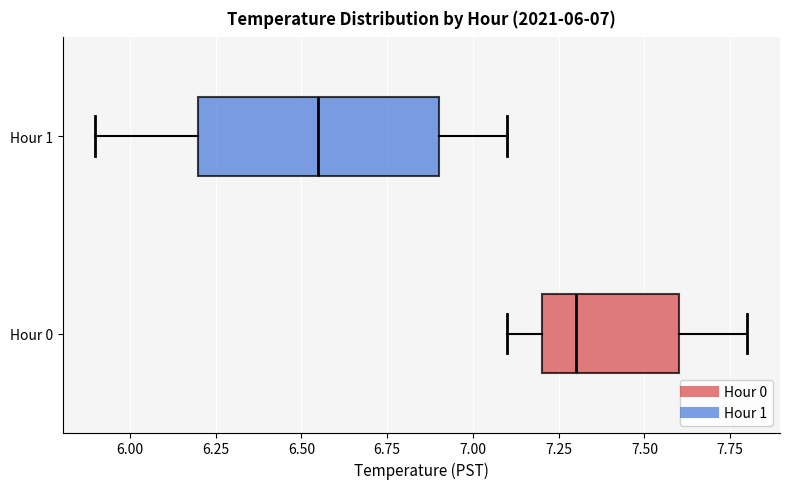

Which box has the furthest to the right median line?

Hour 0